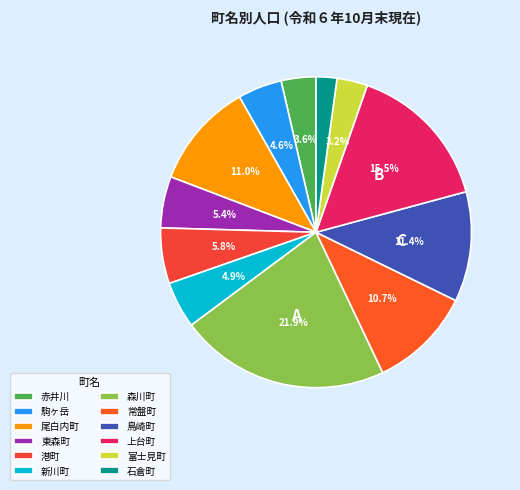

Which category has the smallest portion of the pie?

石倉町